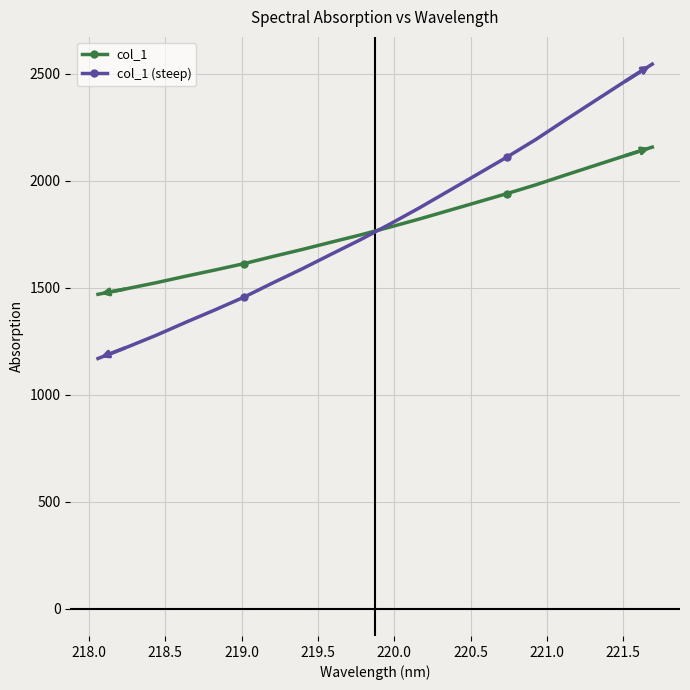

Which series has the largest range (max minus min)?

col_1 (steep)